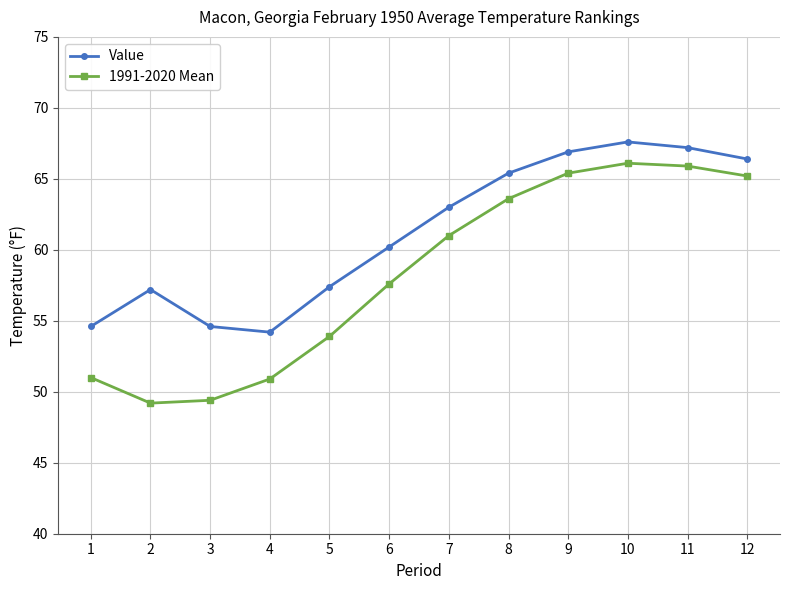

In Value, how many points are lower than both neighbors (excluding endpoints)?

1